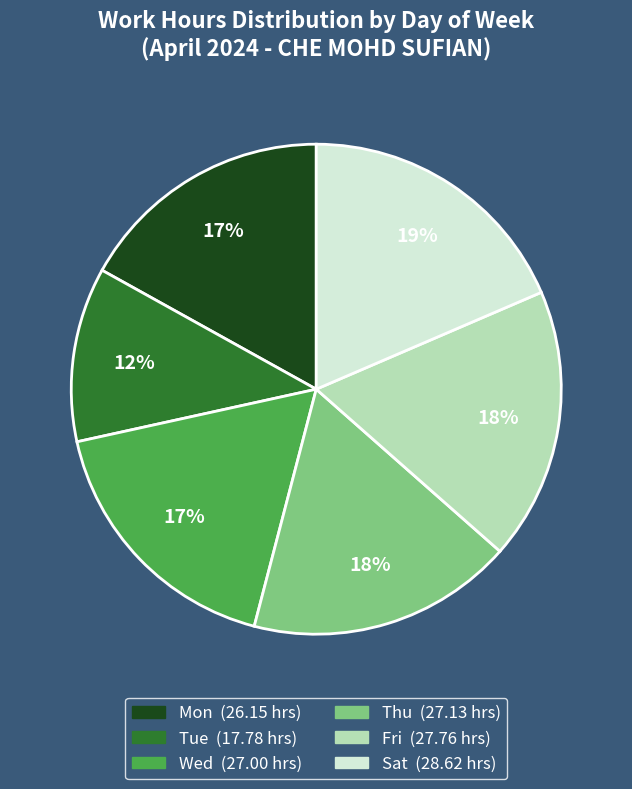

To the nearest percent, what is the average slice percentage?

17%